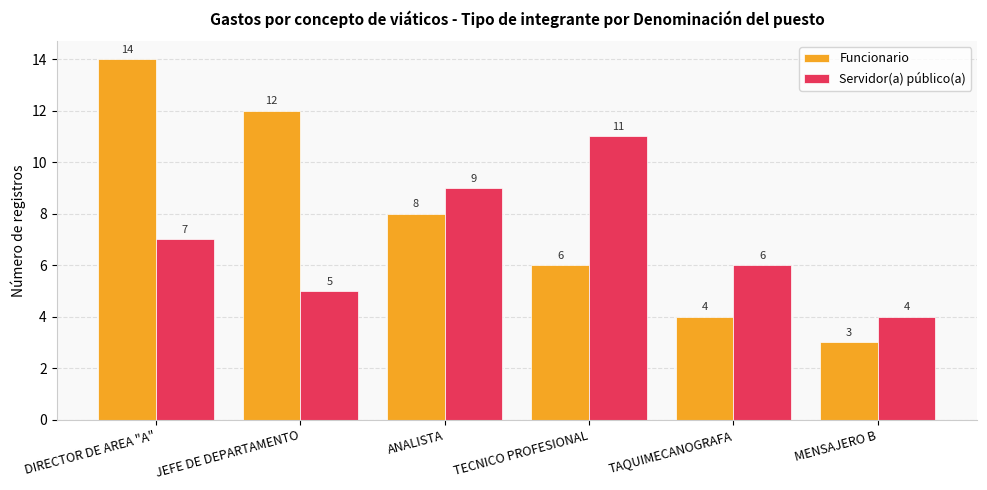

Is the value of Funcionario at TAQUIMECANOGRAFA greater than the value of Servidor(a) público(a) at DIRECTOR DE AREA "A"?

No